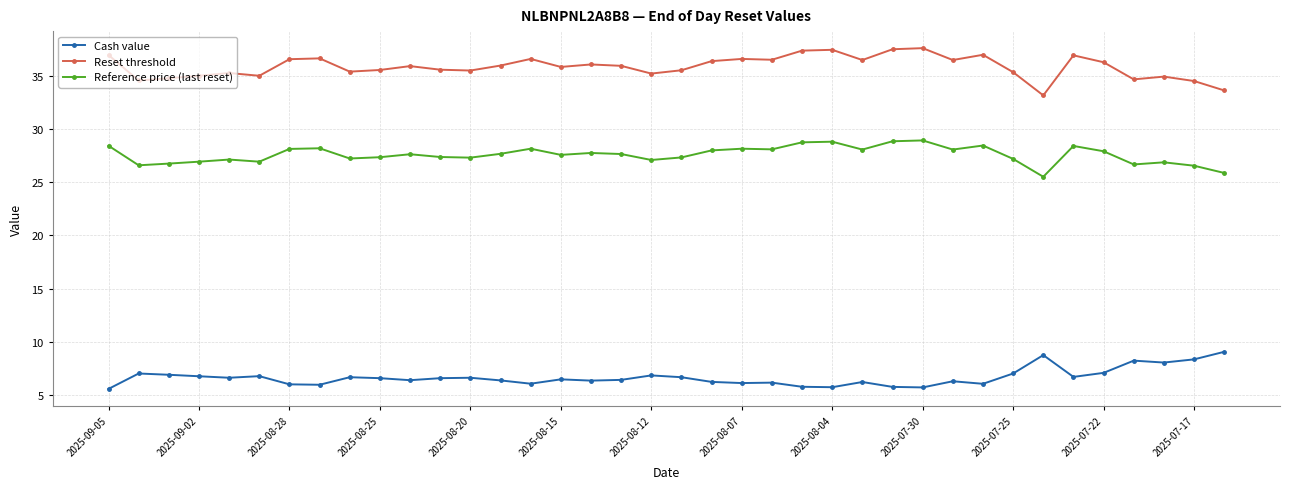

List the series in order of their overall mean, lowest first.

Cash value, Reference price (last reset), Reset threshold